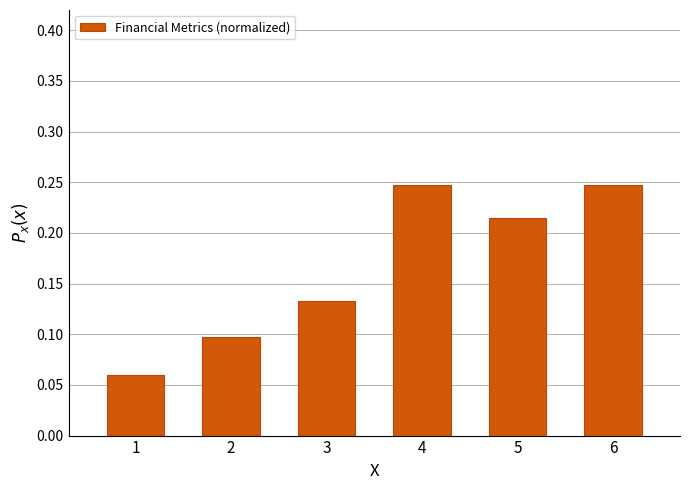

What is the sum of all values?

1.0